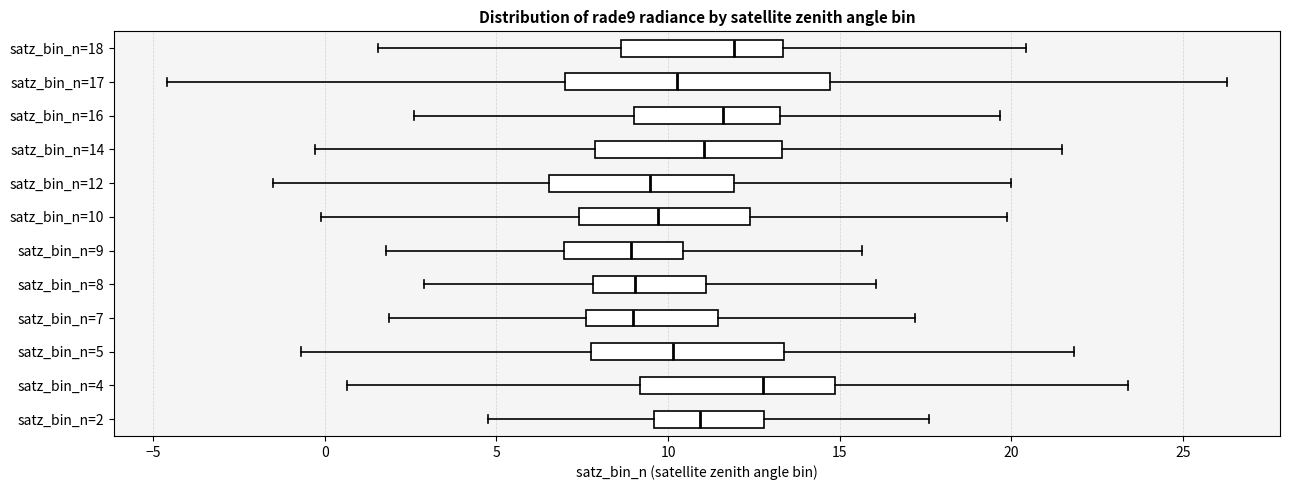

Reading bottom to top, read every box against the x-axis: the position of its median line, the range the box covers, and the ends of its whiskers. The values are not printed on the chart, so give them approximately, as read against the axis.

satz_bin_n=2: median 11.0, box 9.5 to 13.0, whiskers 5.0 to 17.5
satz_bin_n=4: median 13.0, box 9.0 to 15.0, whiskers 0.5 to 23.5
satz_bin_n=5: median 10.0, box 8.0 to 13.5, whiskers -0.5 to 22.0
satz_bin_n=7: median 9.0, box 7.5 to 11.5, whiskers 2.0 to 17.0
satz_bin_n=8: median 9.0, box 8.0 to 11.0, whiskers 3.0 to 16.0
satz_bin_n=9: median 9.0, box 7.0 to 10.5, whiskers 2.0 to 15.5
satz_bin_n=10: median 9.5, box 7.5 to 12.5, whiskers 0.0 to 20.0
satz_bin_n=12: median 9.5, box 6.5 to 12.0, whiskers -1.5 to 20.0
satz_bin_n=14: median 11.0, box 8.0 to 13.5, whiskers -0.5 to 21.5
satz_bin_n=16: median 11.5, box 9.0 to 13.5, whiskers 2.5 to 19.5
satz_bin_n=17: median 10.5, box 7.0 to 14.5, whiskers -4.5 to 26.5
satz_bin_n=18: median 12.0, box 8.5 to 13.5, whiskers 1.5 to 20.5